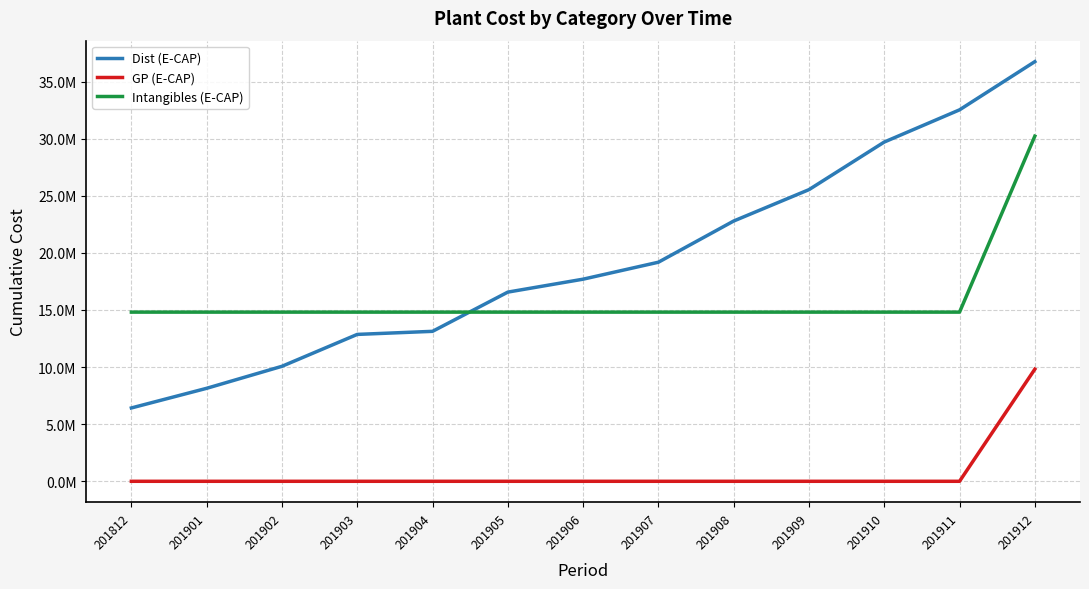

Which series has the largest range (max minus min)?

Dist (E-CAP)